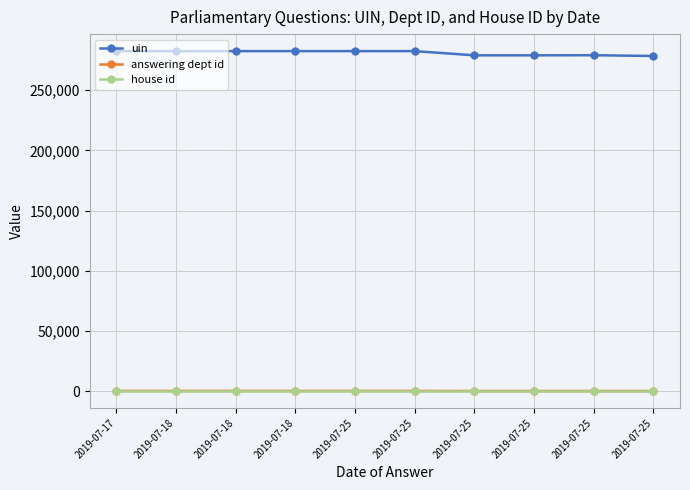

What is the smallest value displayed?

1